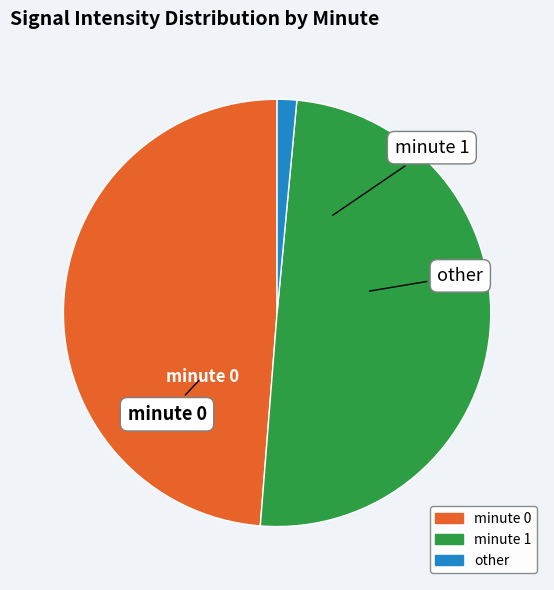

How many segments does this pie chart have?

3